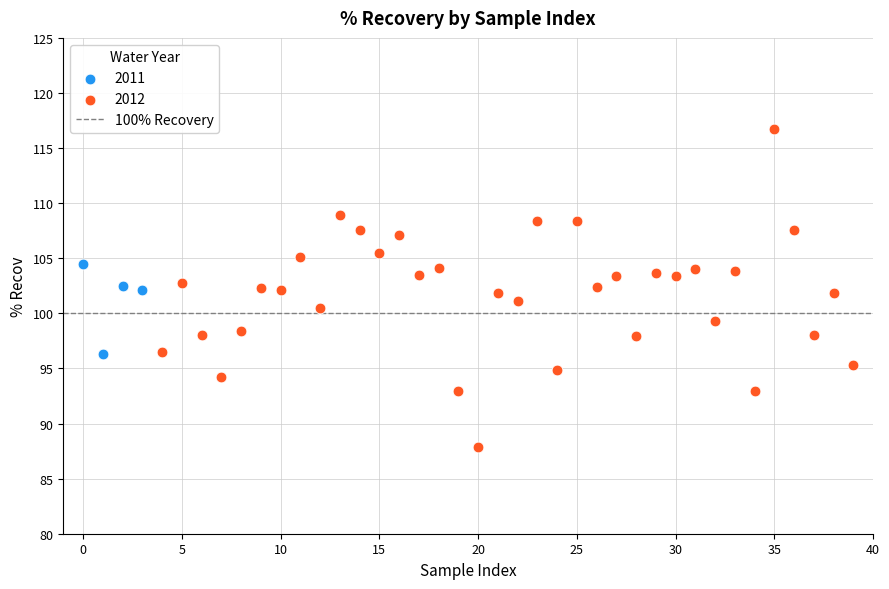

Which series has the widest spread of Y values?

2012